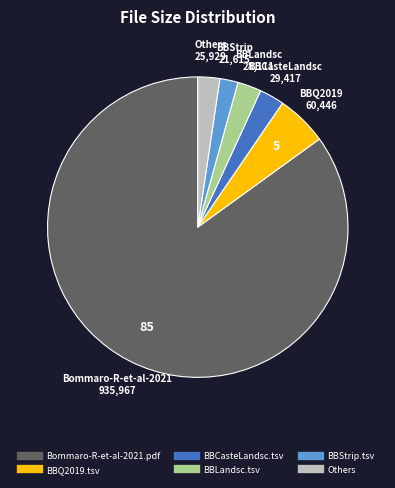

How many segments does this pie chart have?

6